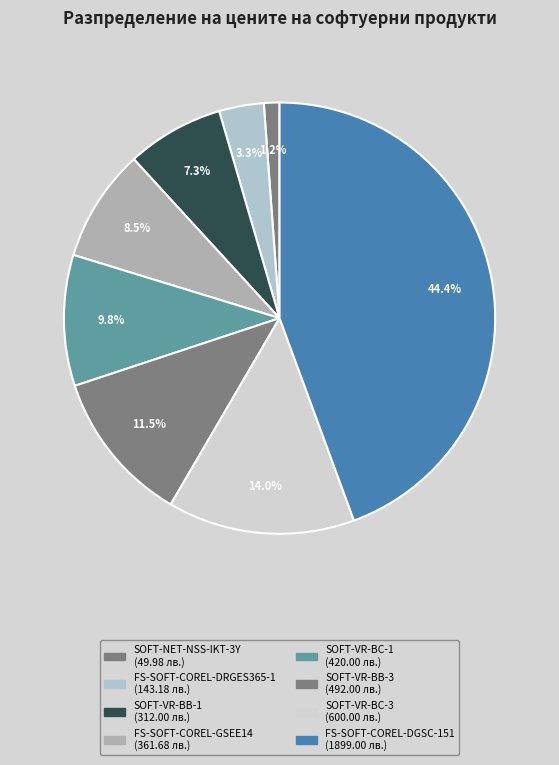

The SOFT-VR-BC-3 slice represents 14% of the pie. True or false?

True